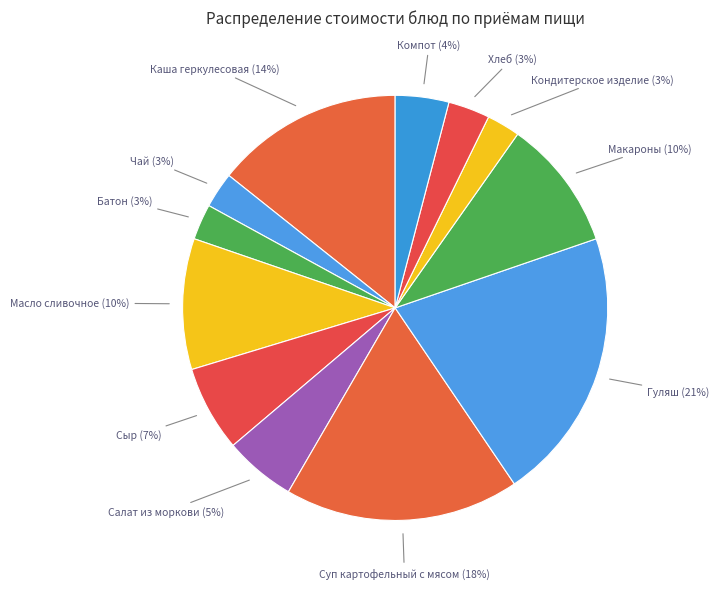

What is the largest slice in the pie chart?

Гуляш